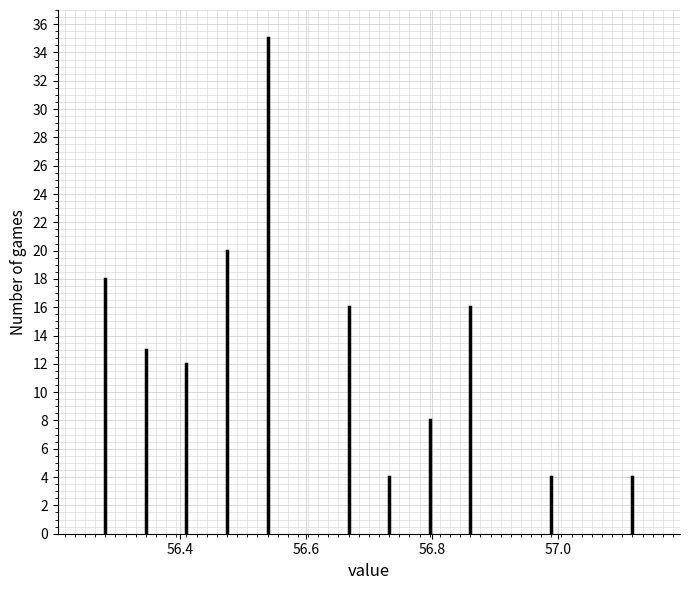

Read against the x-axis, roughly where is the centre of the tallest bar?

56.54